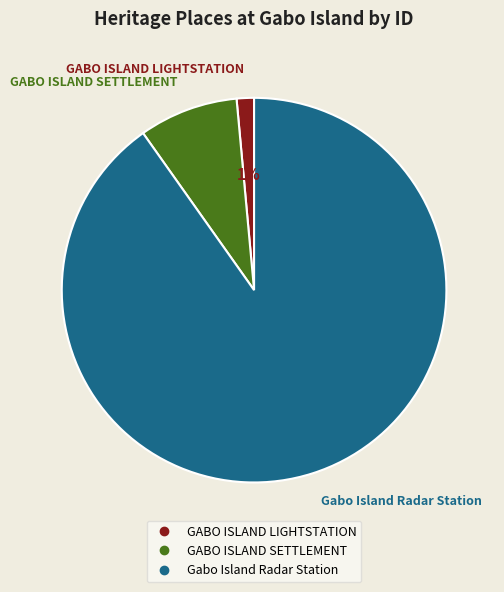

Do GABO ISLAND SETTLEMENT and Gabo Island Radar Station together represent more than half of the pie?

Yes